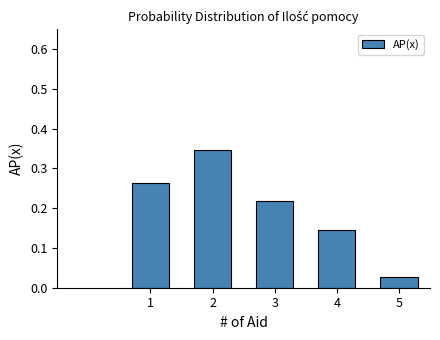

True or false: the data shows 0.5 at 2.

False